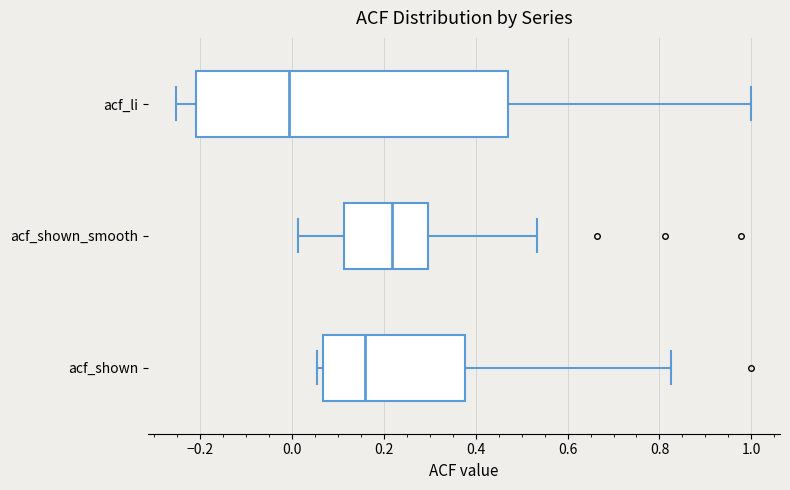

Which box has the furthest to the right median line?

acf_shown_smooth